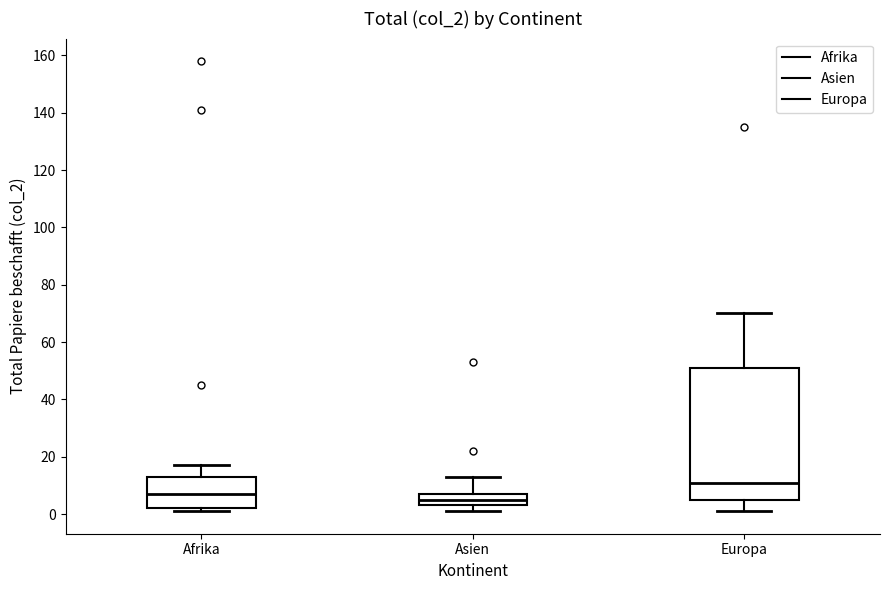

Reading left to right, transcribe this box plot: for each box, give where its median line is, the range the box spans, and where its two whiskers end, as read against the y-axis. The values are not printed on the chart, so give them approximately, as read against the axis.

Afrika: median 8, box 2 to 14, whiskers 2 (just below the box's lower edge) to 18
Asien: median 6, box 4 to 8, whiskers 2 to 14
Europa: median 12, box 6 to 52, whiskers 2 to 70